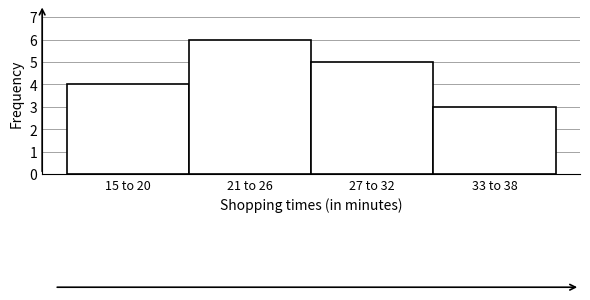

Reading left to right, list all the values displayed in this chart.

4	6	5	3